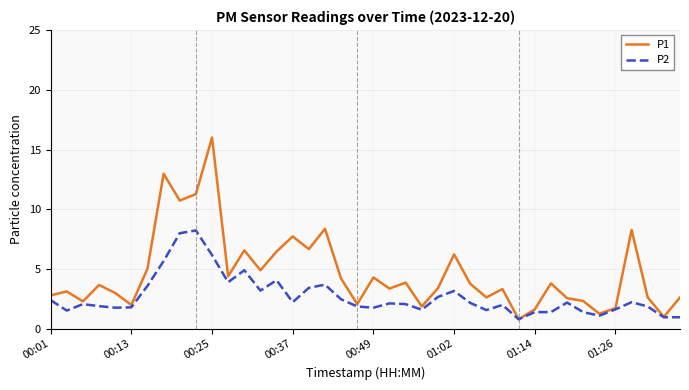

List the series in order of their overall mean, lowest first.

P2, P1